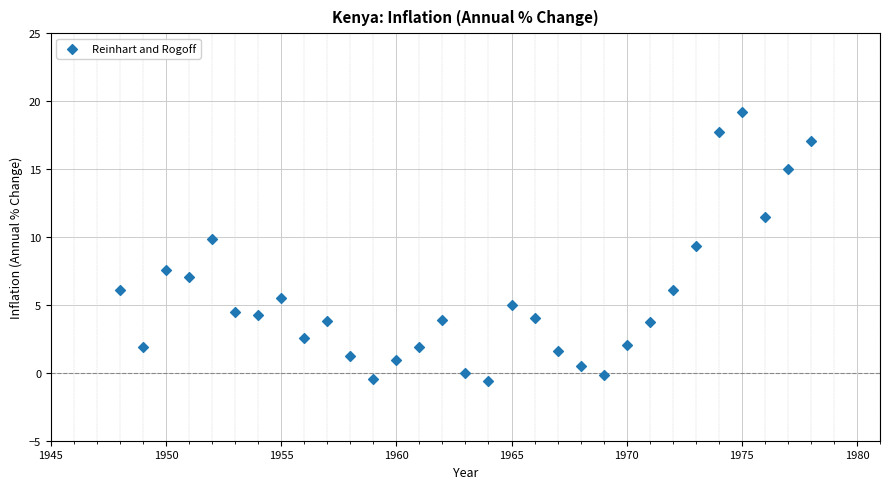

What Y value in the scatter plot is closest to 9?

9.3